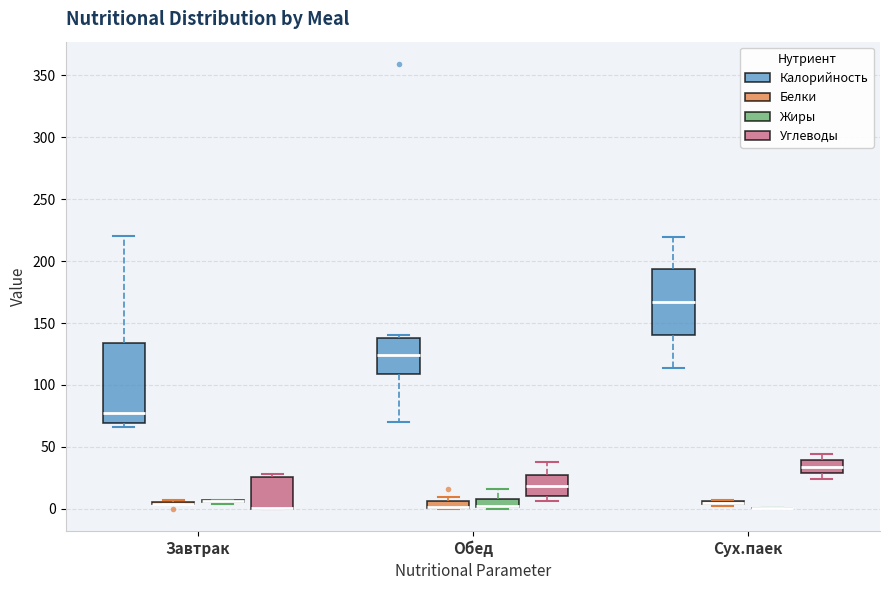

Where does the median line of the box for Сух.паек (Калорийность) sit on the y-axis? The values are not printed on the chart, so give them approximately, as read against the axis.

165